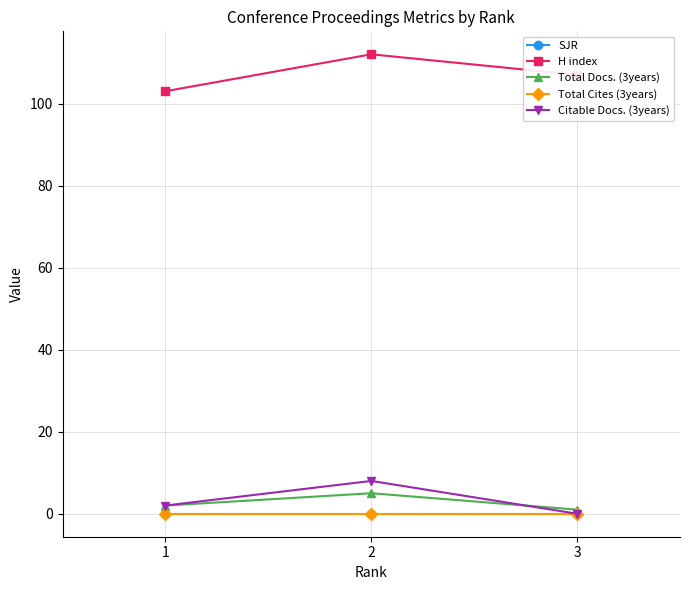

Is this an area chart (filled region under the line)?

No